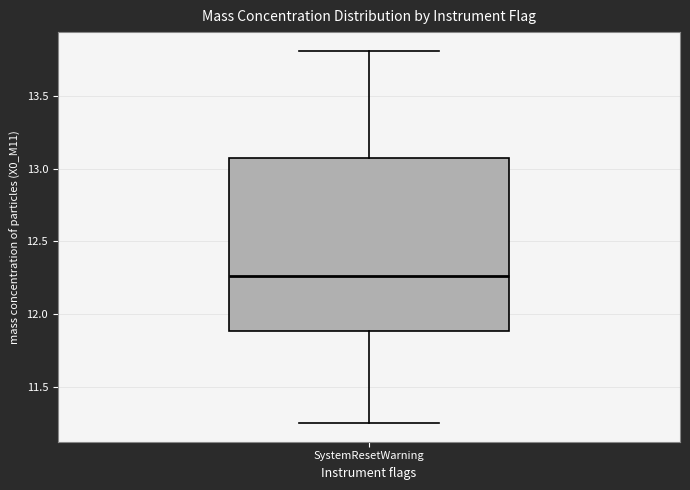

Where is the lower edge of the box for SystemResetWarning on the y-axis? The values are not printed on the chart, so give them approximately, as read against the axis.

11.90